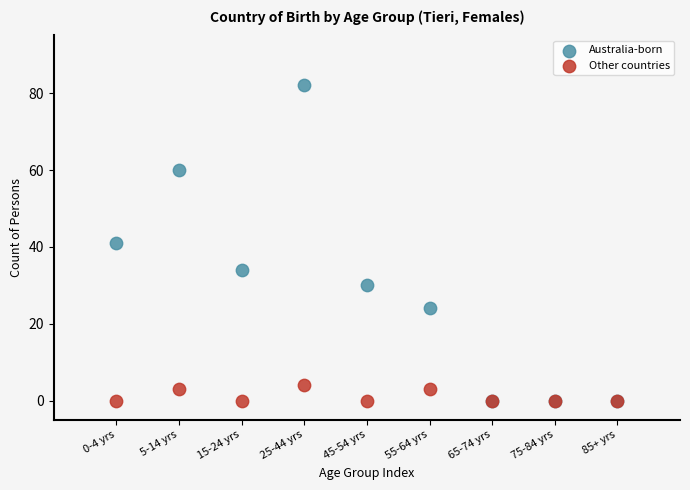

What are all the series names shown in the legend?

Australia-born, Other countries